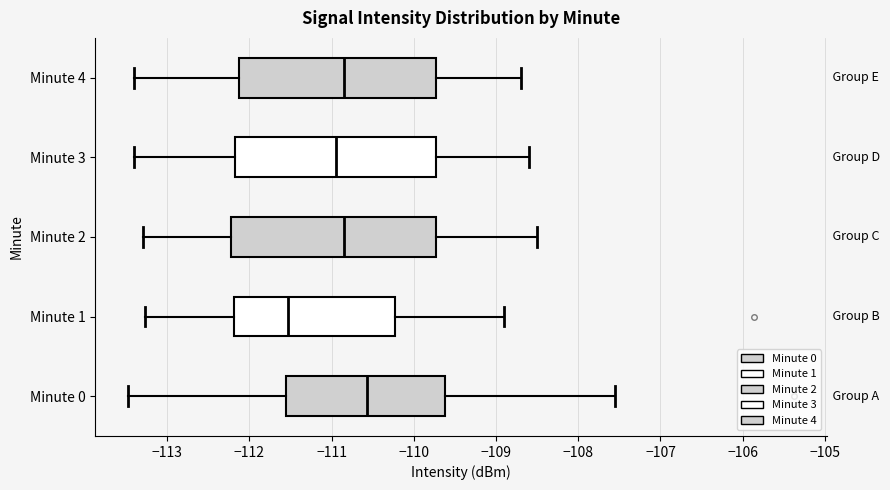

Reading bottom to top, read every box against the x-axis: the position of its median line, the range the box covers, and the ends of its whiskers. The values are not printed on the chart, so give them approximately, as read against the axis.

Minute 0: median -110.6, box -111.6 to -109.6, whiskers -113.5 to -107.6
Minute 1: median -111.5, box -112.2 to -110.2, whiskers -113.3 to -108.9
Minute 2: median -110.8, box -112.2 to -109.7, whiskers -113.3 to -108.5
Minute 3: median -110.9, box -112.2 to -109.7, whiskers -113.4 to -108.6
Minute 4: median -110.8, box -112.1 to -109.7, whiskers -113.4 to -108.7